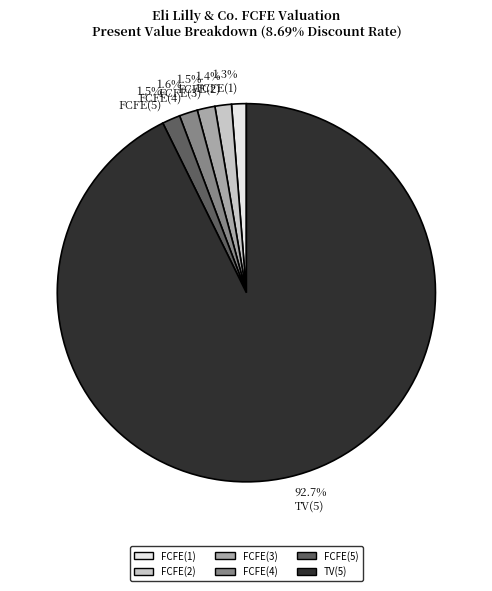

Which slice is the largest?

TV(5)